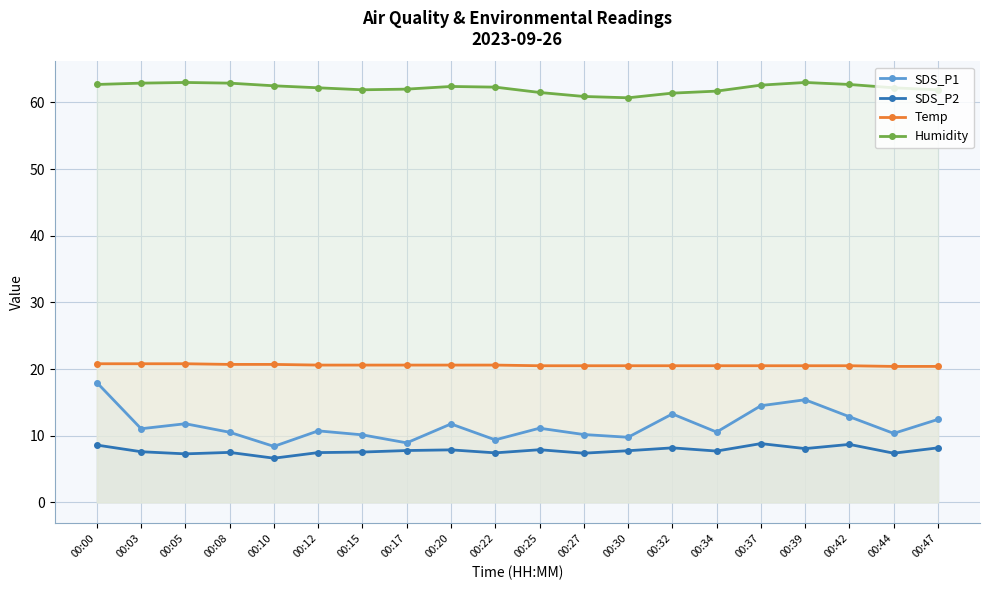

Does the chart display data point markers on the line(s)?

Yes